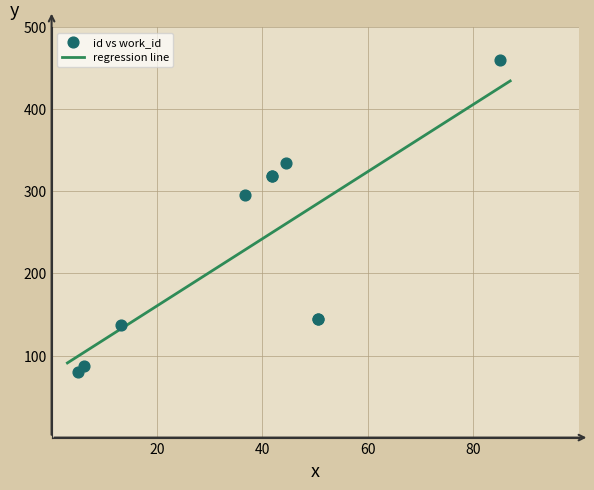

What Y value in the scatter plot is closest to 270?

296.1